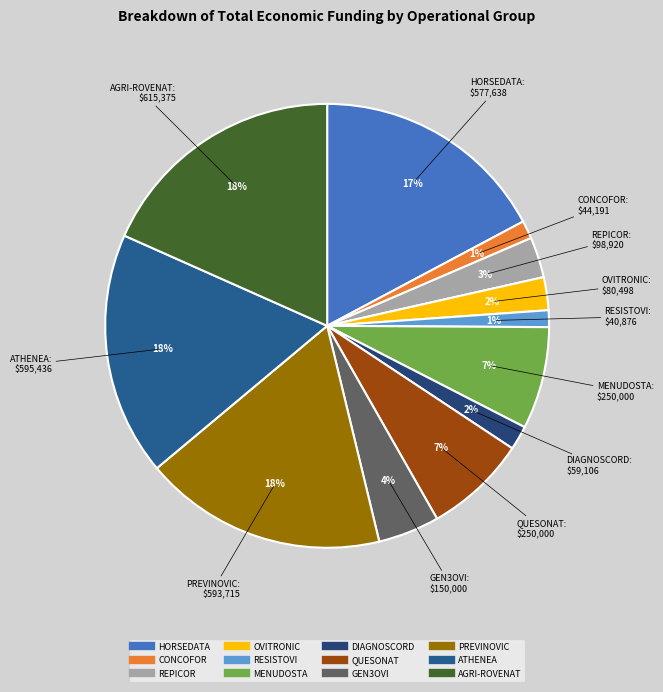

To the nearest percent, what is the average slice percentage?

8%